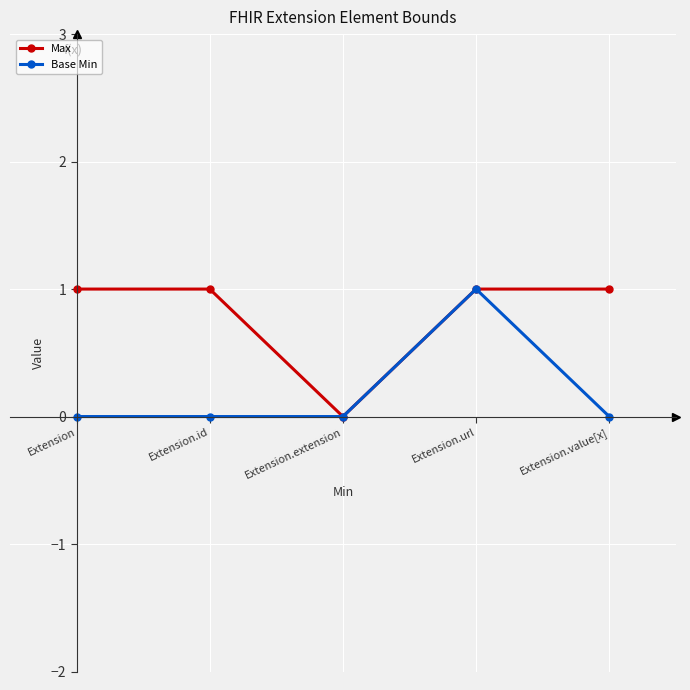

True or false: Base Min has a value of 1 at Extension.extension.

False